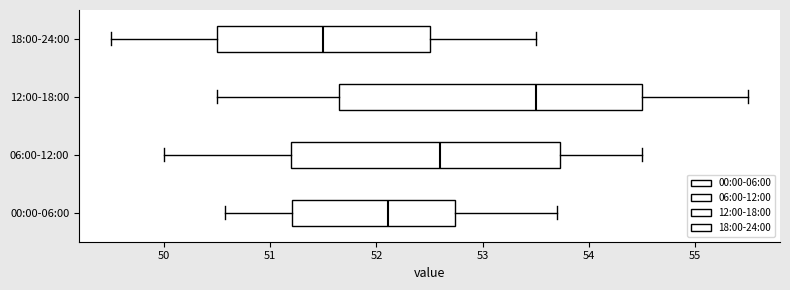

Which box has the furthest to the right median line?

12:00-18:00